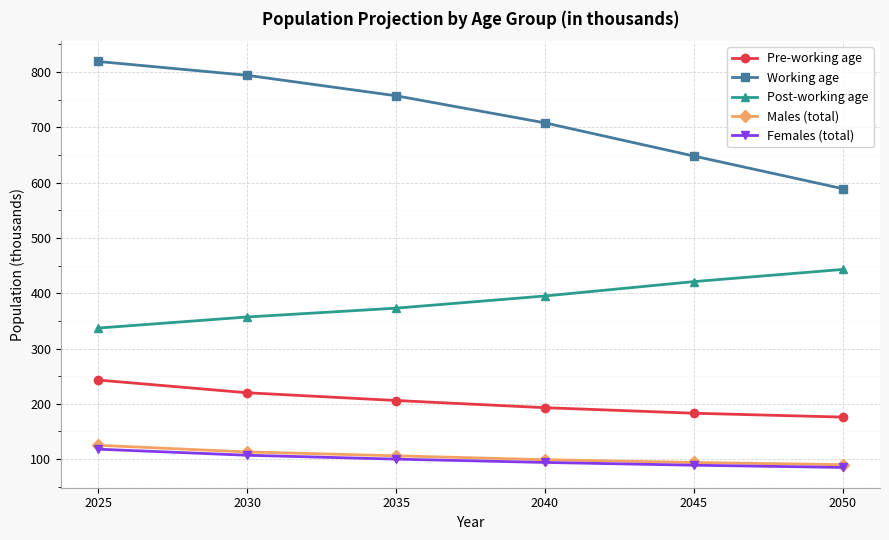

What is the sum of all Post-working age values?

2326